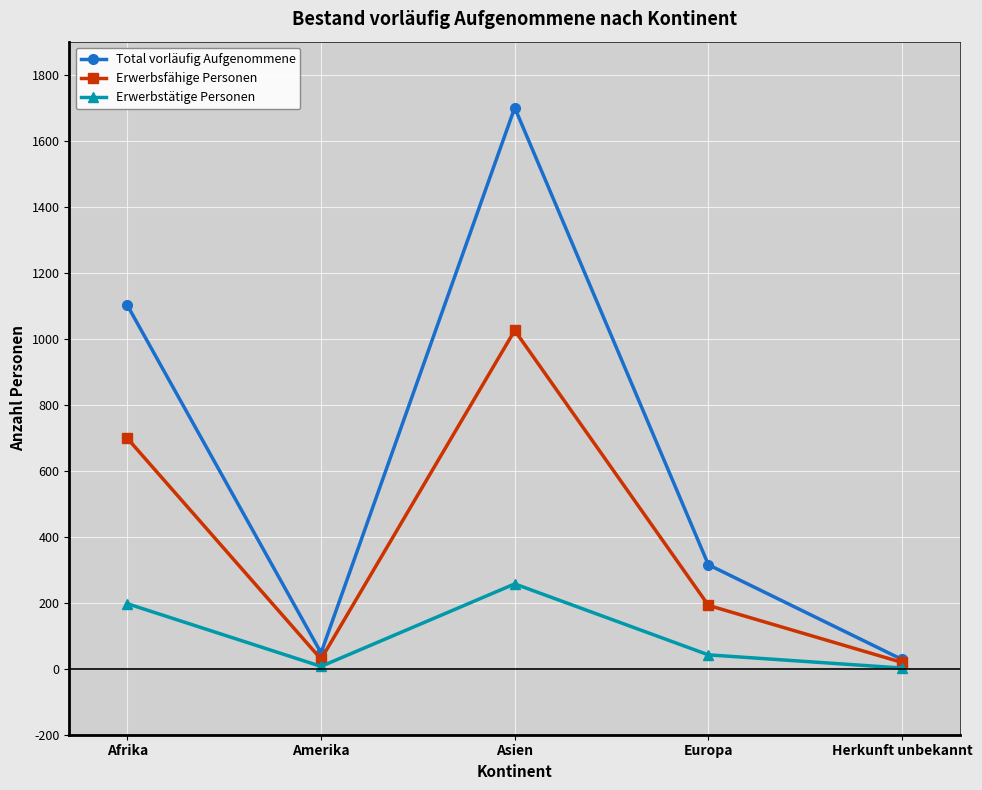

True or false: Erwerbstätige Personen has more than 1 points higher than both neighbors.

False